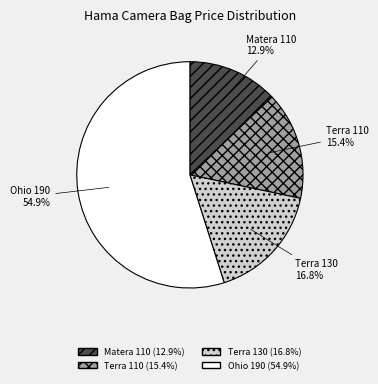

Does any single category account for the majority?

Yes